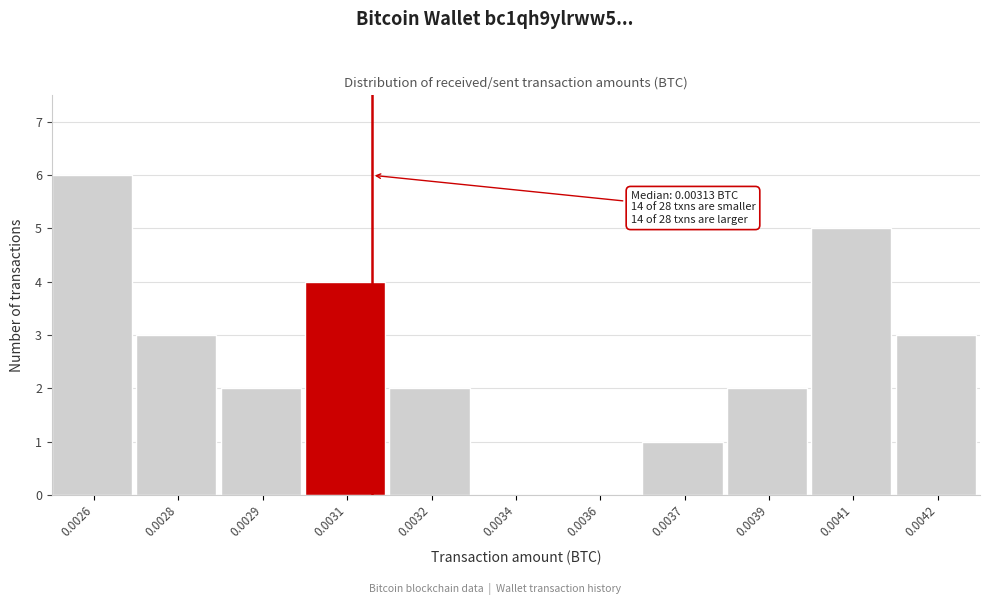

Reading left to right, what are all the values shown in this chart?

0.0026=6	0.0028=3	0.0029=2	0.0031=4	0.0032=2	0.0034=0	0.0036=0	0.0037=1	0.0039=2	0.0041=5	0.0042=3